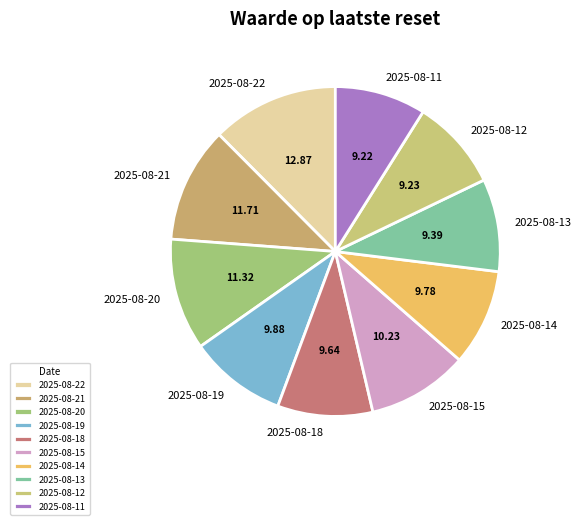

Is 2025-08-13 the majority of the pie?

No